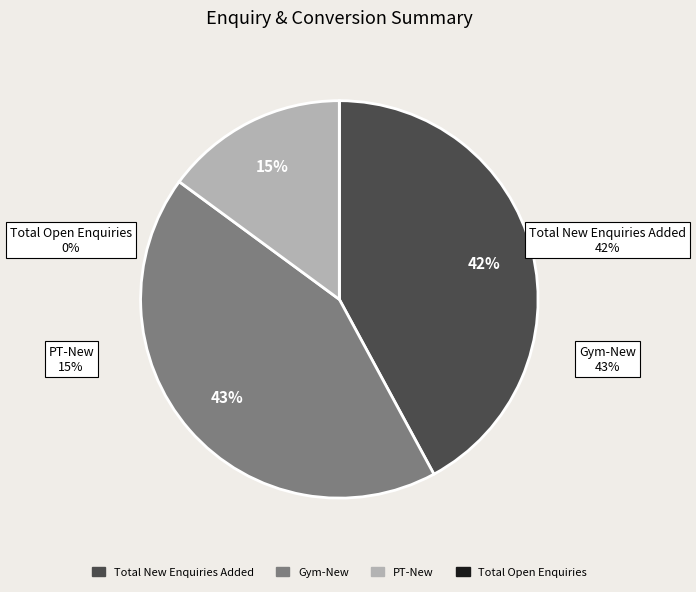

True or false: Gym-New accounts for 37% of the total.

False